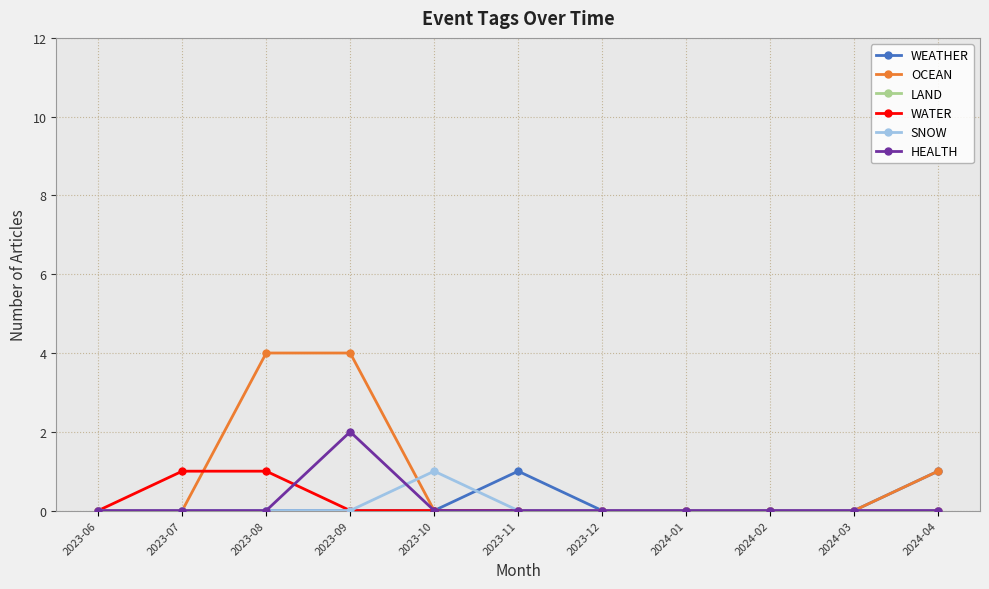

Which series has the widest spread of values?

OCEAN